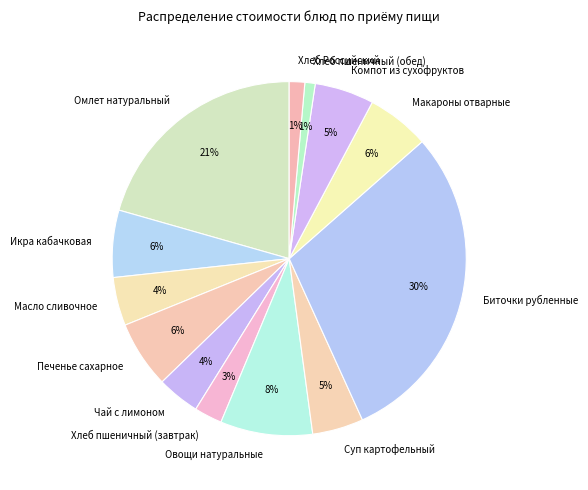

What is the largest slice in the pie chart?

Биточки рубленные